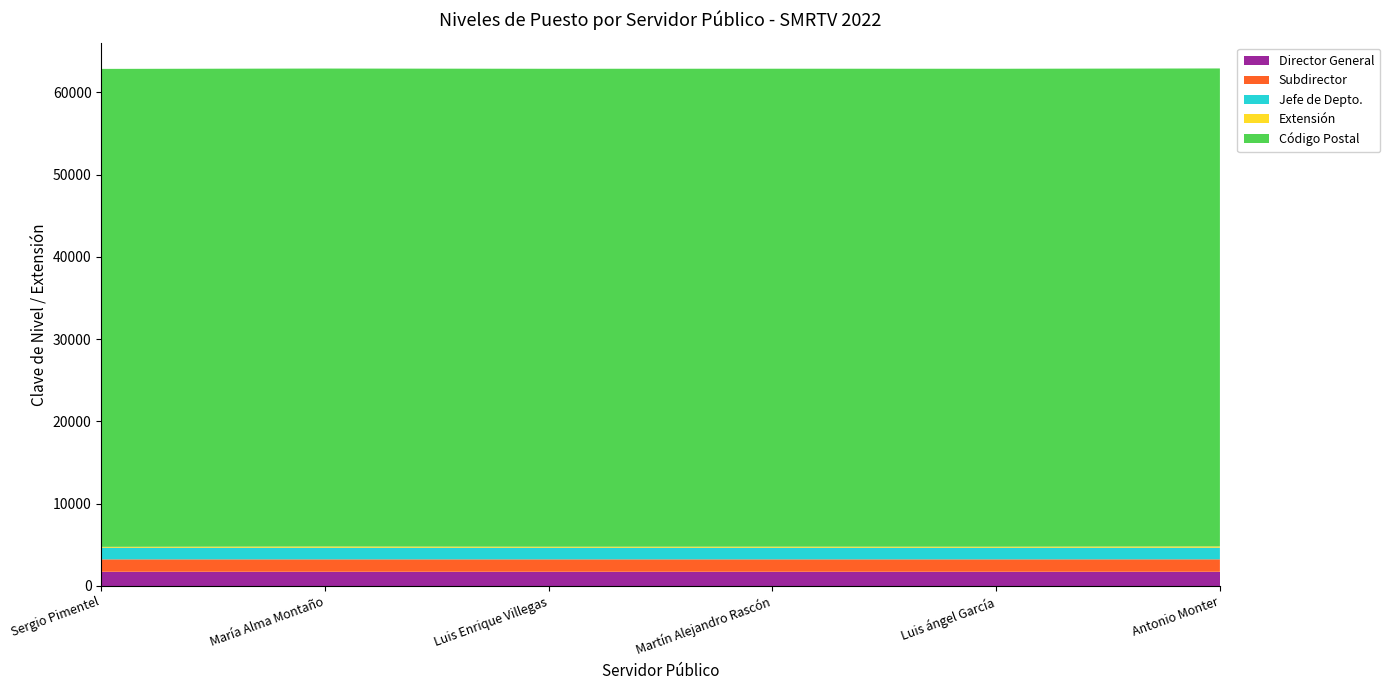

Reading left to right, extract all data points from this chart.

Director General: 1719	1719	1719	1719	1719	1719
Subdirector: 1513	1513	1513	1513	1513	1518
Jefe de Depto.: 1410	1410	1410	1410	1410	1410
Extensión: 111	153	125	132	127	160
Código Postal: 58090	58090	58090	58090	58090	58090